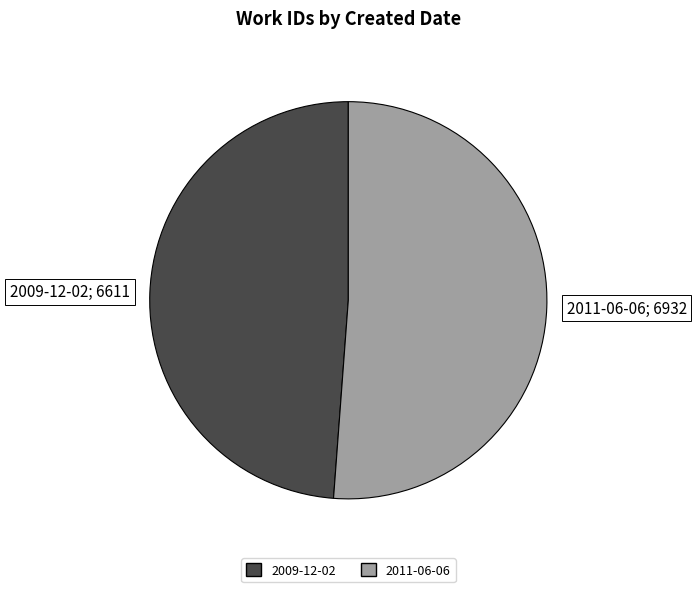

Is the sum of 2011-06-06 and 2009-12-02 greater than half?

Yes